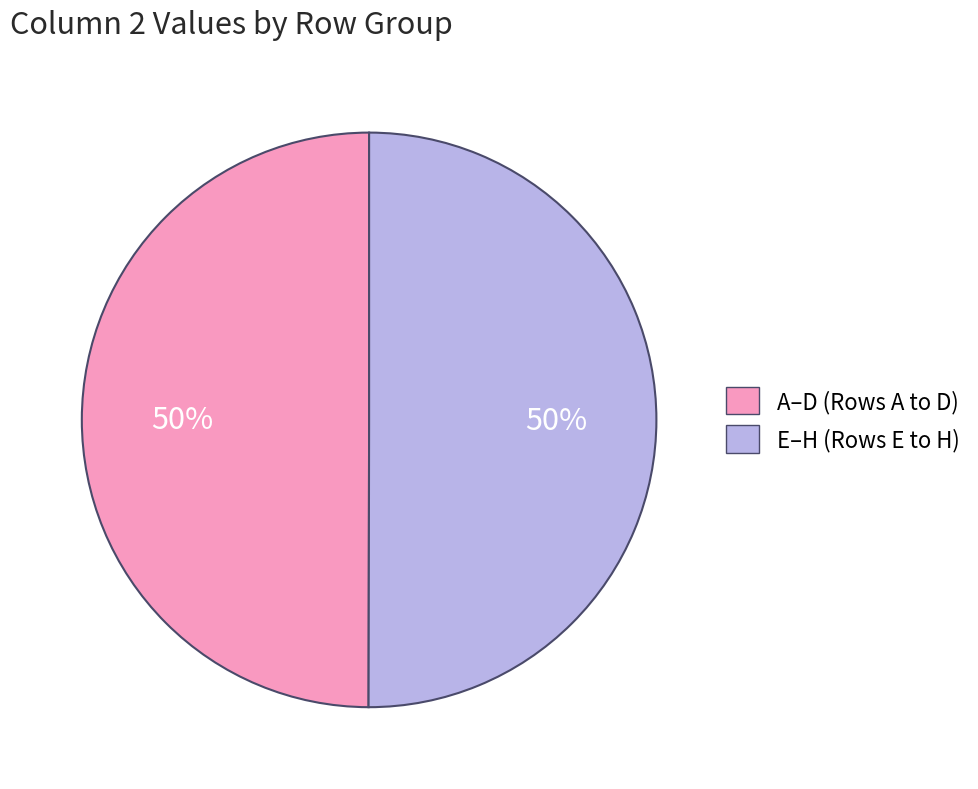

To the nearest percent, what percentage of the pie is A–D (Rows A to D)?

50%